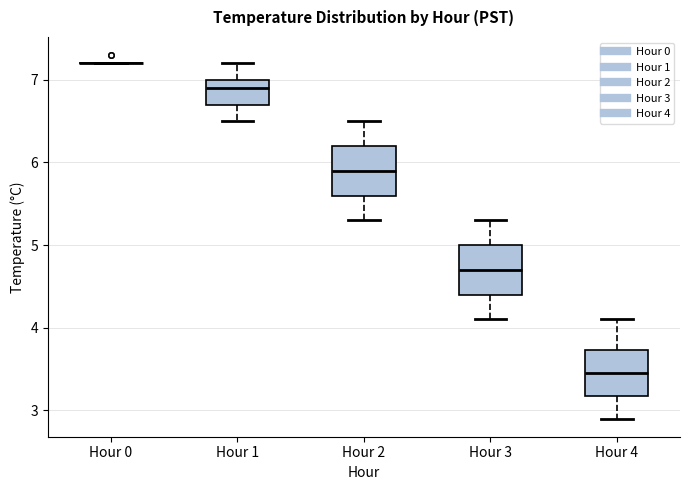

Where does the lower whisker of the box for Hour 1 end on the y-axis? The values are not printed on the chart, so give them approximately, as read against the axis.

6.5